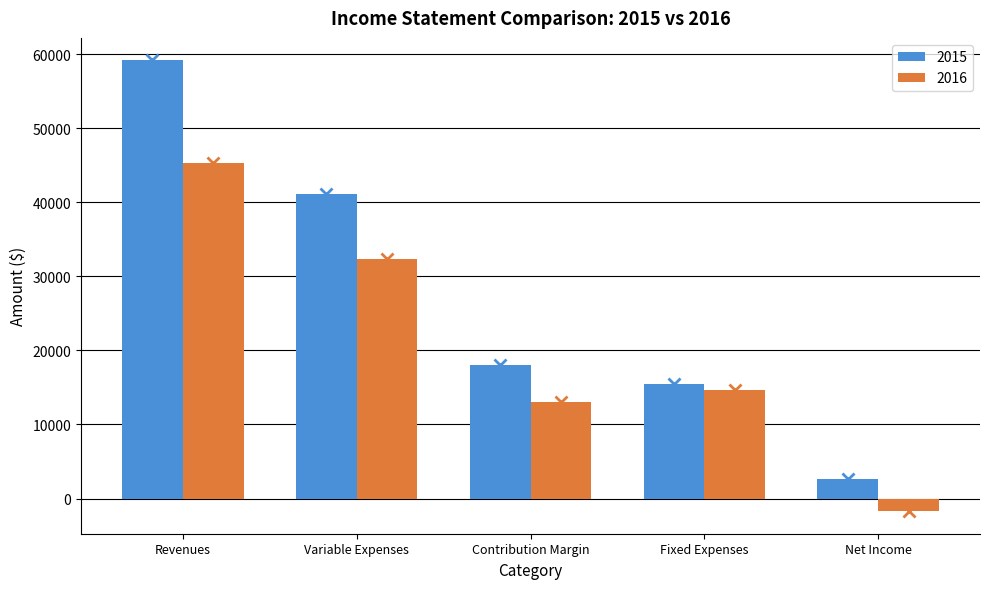

Rank the series at Contribution Margin from highest to lowest value.

2015, 2016